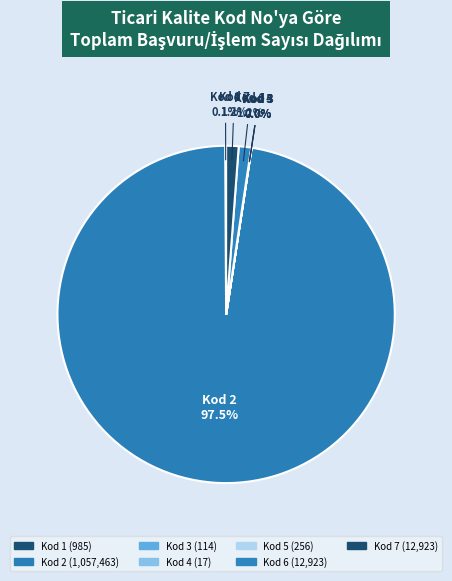

What percentage is NOT represented by Kod 1?

99.9%